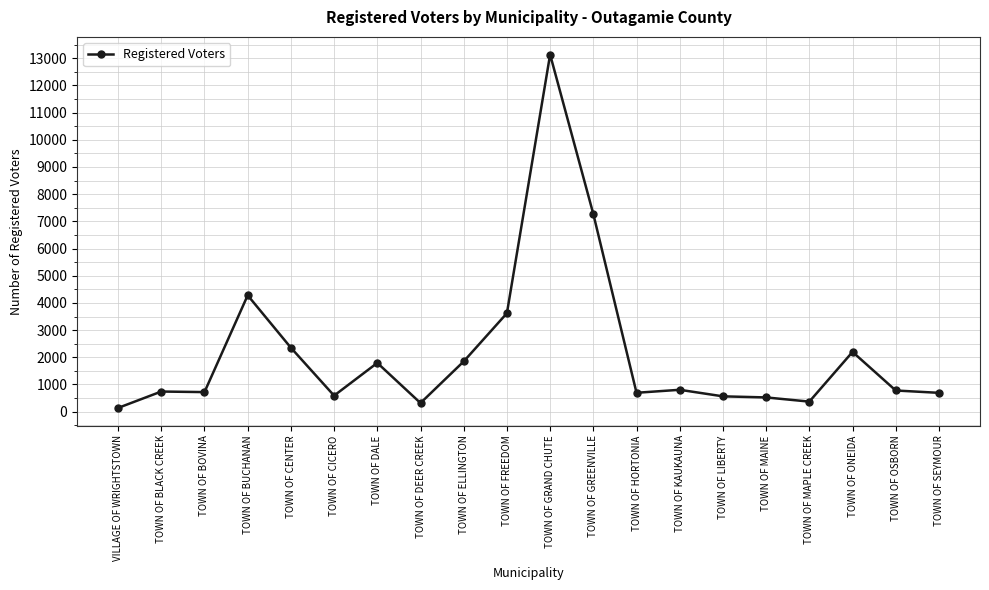

True or false: there are more than 0 points higher than both neighbors.

True